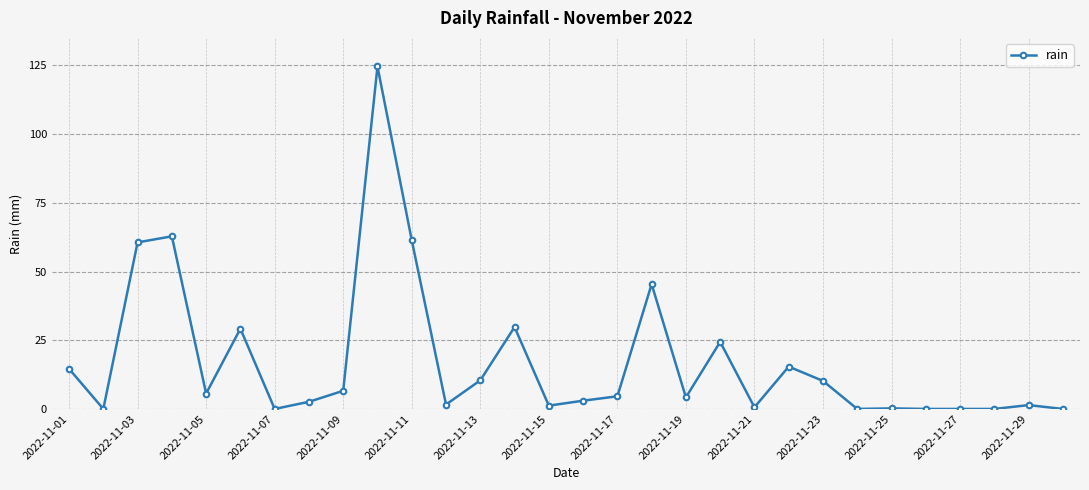

True or false: there are more than 2 points higher than both neighbors.

True